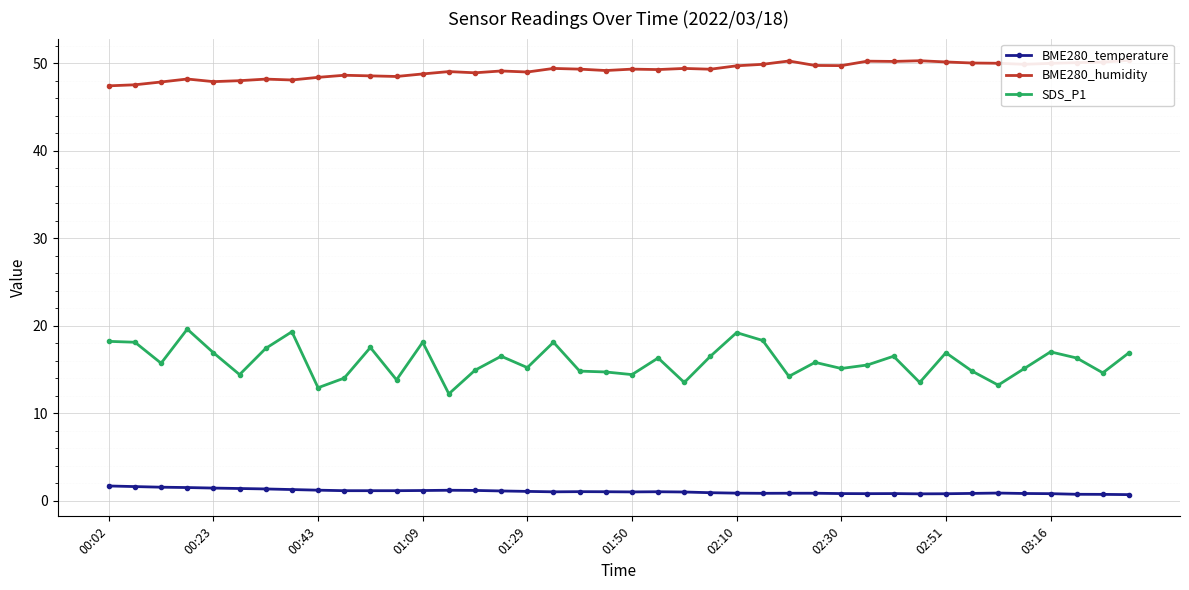

How many categories are shown in the chart?

40